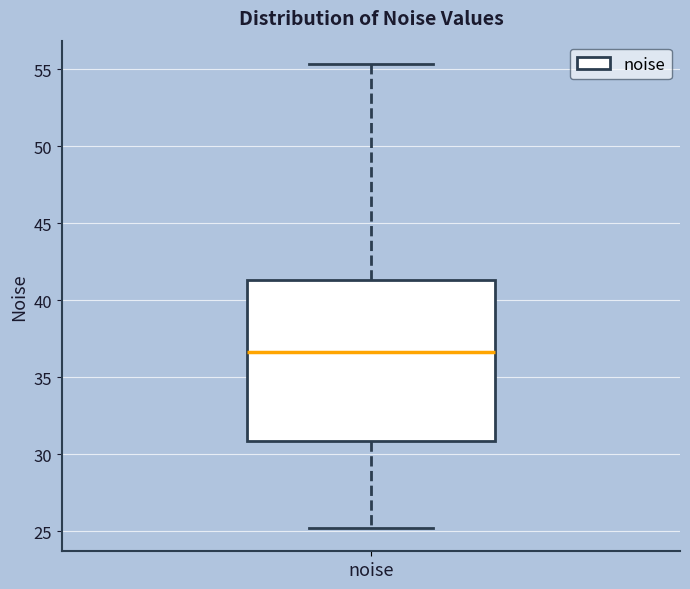

Where does the lower whisker of the box for noise end on the y-axis? The values are not printed on the chart, so give them approximately, as read against the axis.

25.0